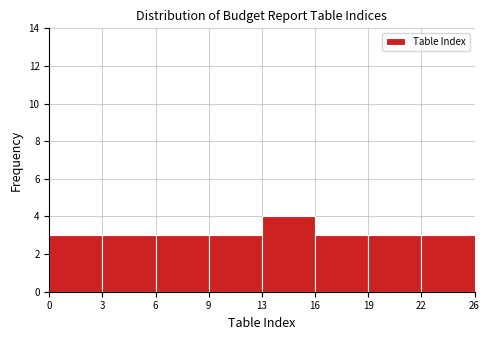

Reading left to right, what are all the values shown in this chart?

0=3	3=3	6=3	9=3	13=4	16=3	19=3	22=3